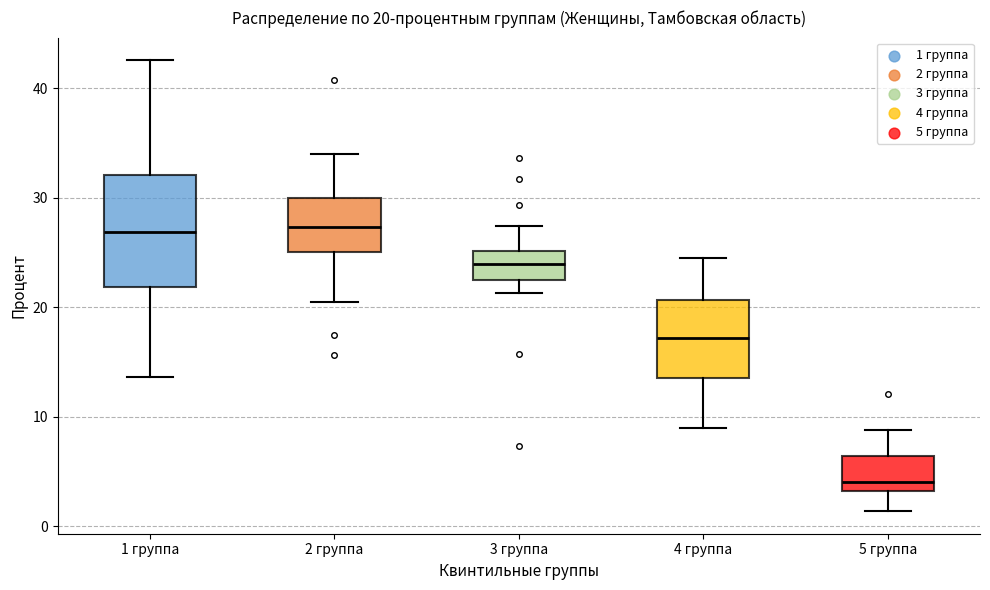

Comparing the boxes themselves (not the whiskers), which one is the tallest?

1 группа